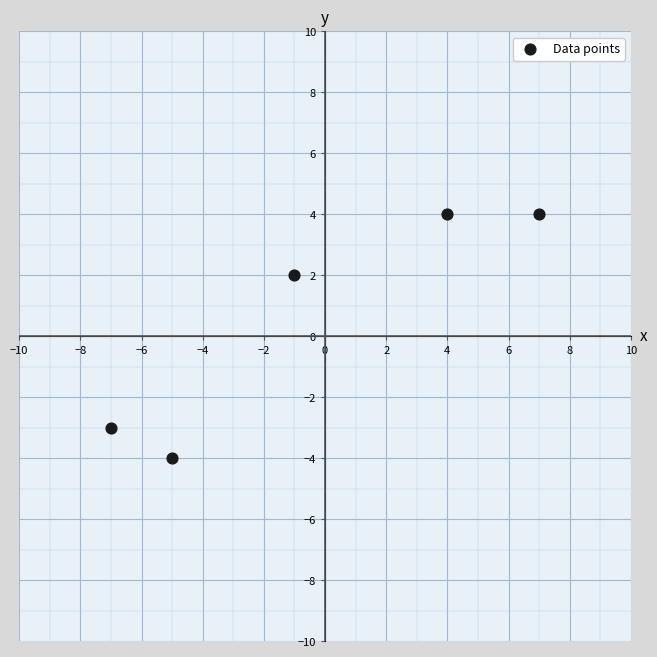

What is the range of Y values (max minus min)?

8